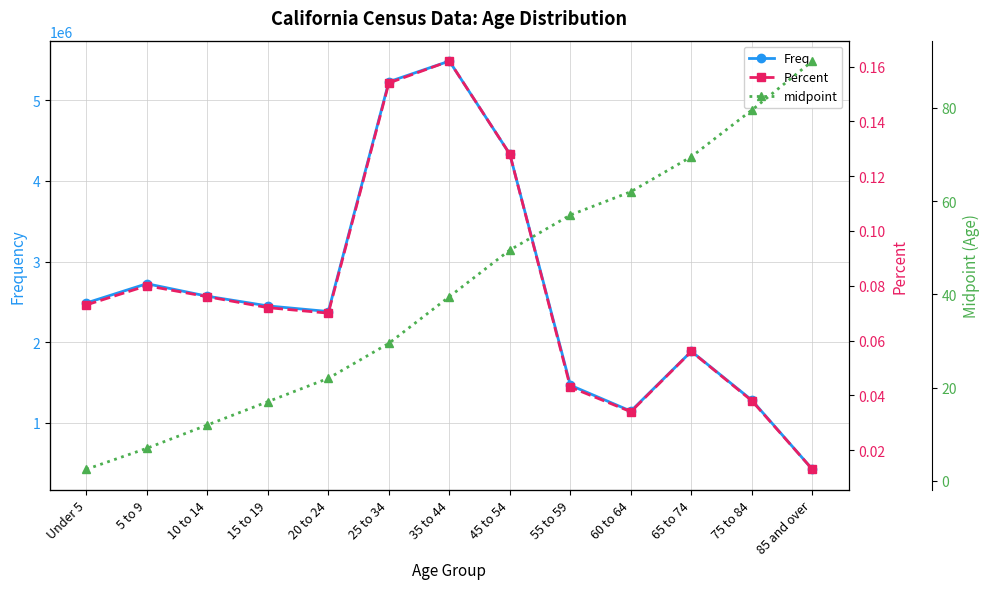

The value of Freq at 25 to 34 is 7294227.2. True or false?

False